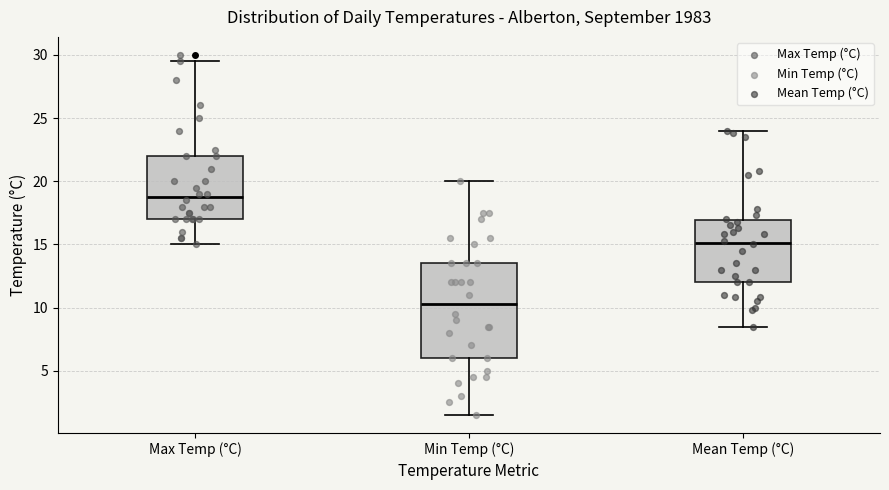

Where does the upper whisker of the box for Max Temp (°C) end on the y-axis? The values are not printed on the chart, so give them approximately, as read against the axis.

29.5